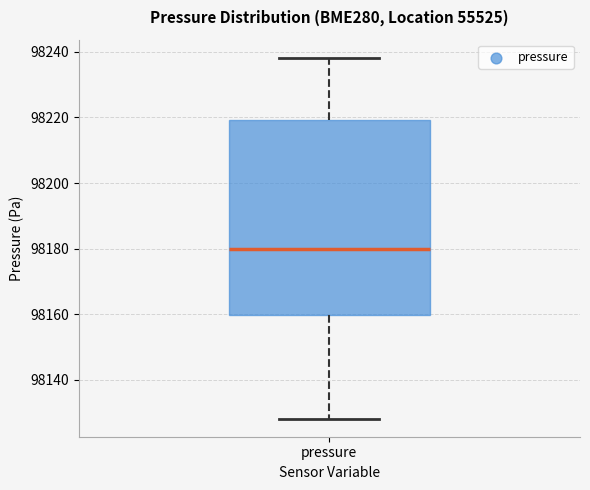

Read this box plot against the y-axis: the position of the median line, the range covered by the box, and the ends of both whiskers. The values are not printed on the chart, so give them approximately, as read against the axis.

median 98180, box 98160 to 98220, whiskers 98128 to 98238